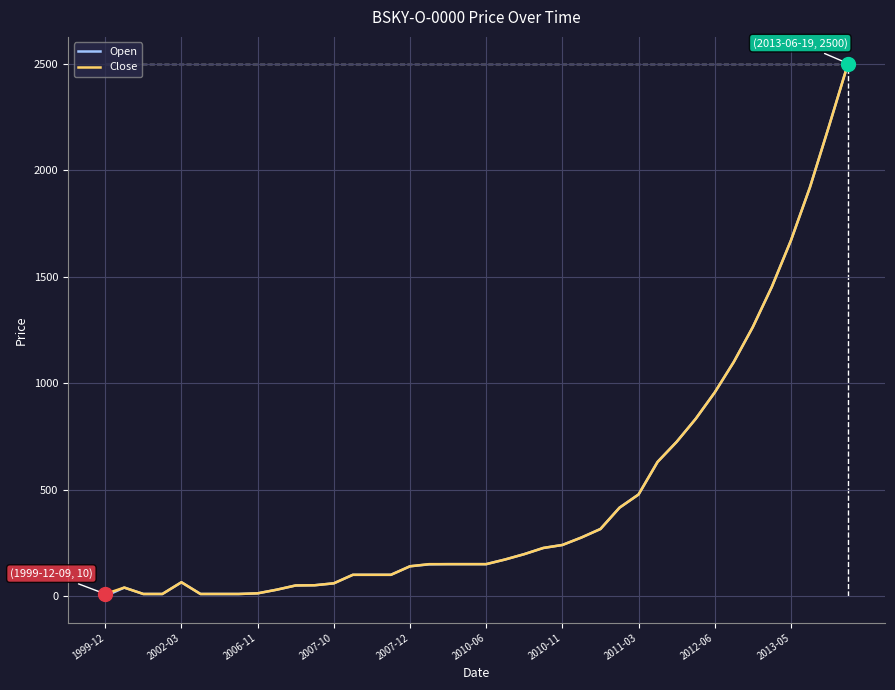

Which series has the widest spread of values?

Open